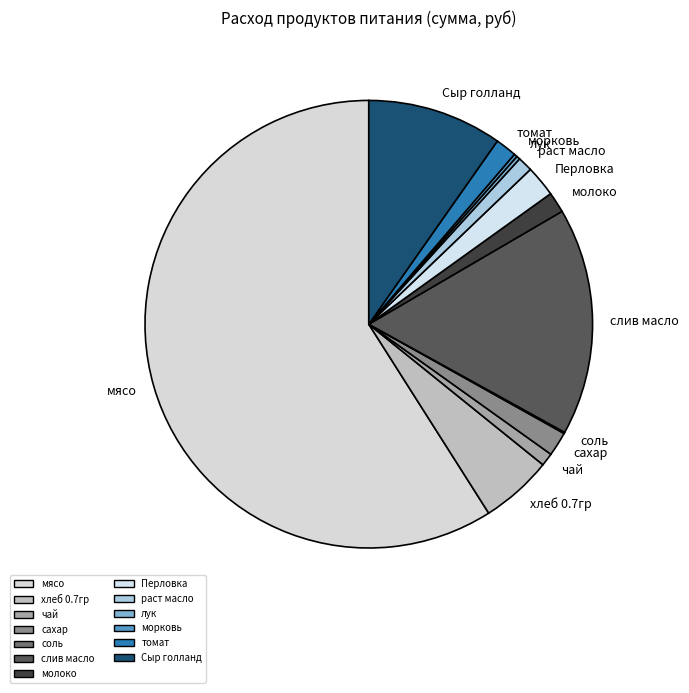

The Перловка slice represents 2% of the pie. True or false?

True